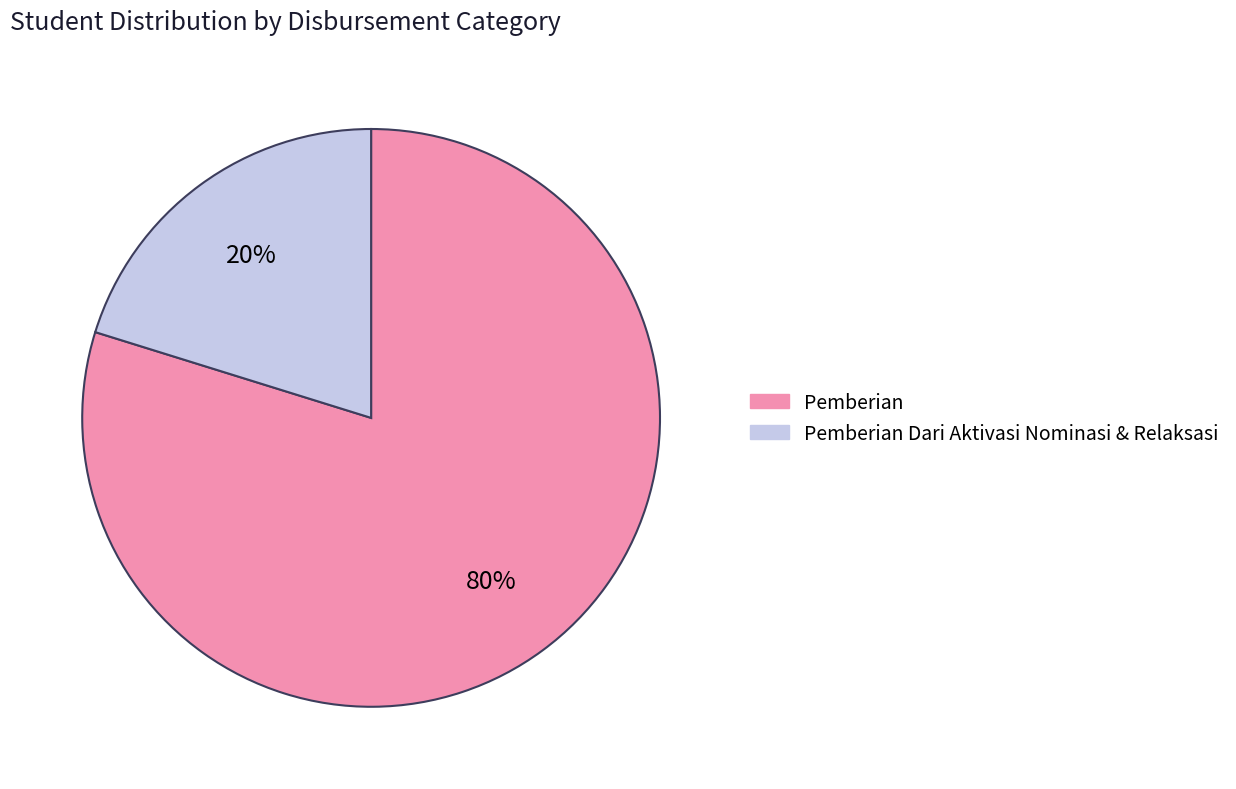

To the nearest percent, what is the average slice percentage?

50%